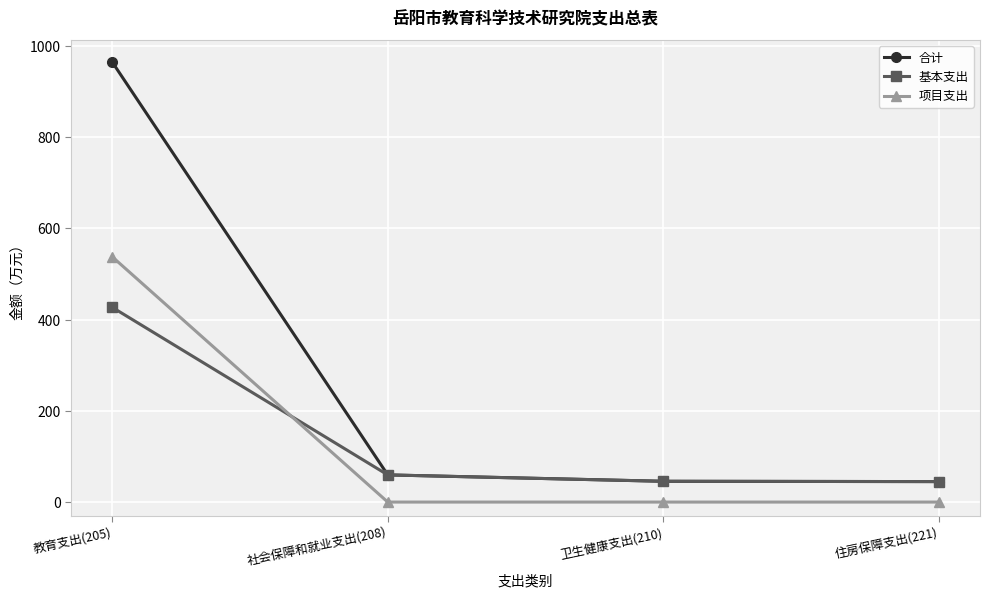

At which category is the sum across all series the highest?

教育支出(205)